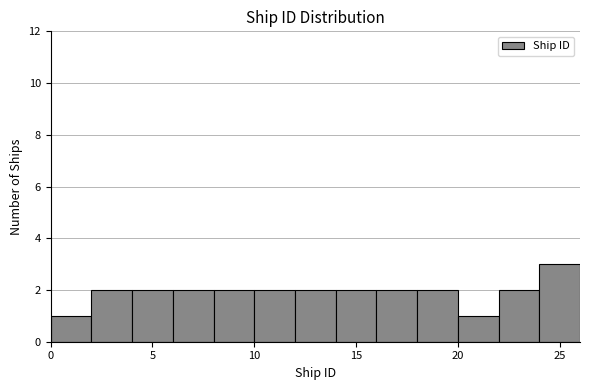

Over which range of the x-axis is the bar tallest?

24 to 26